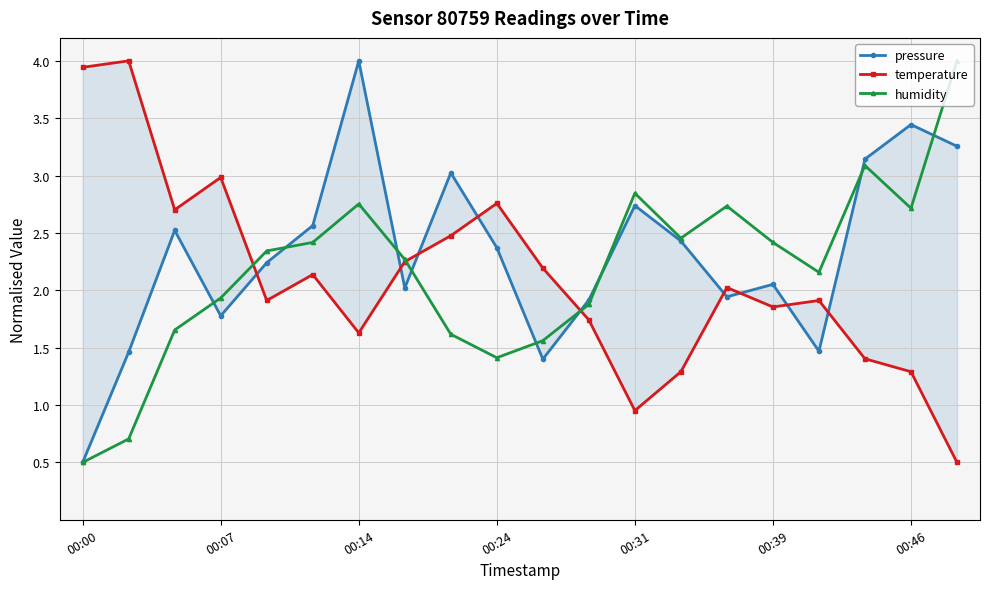

True or false: humidity has more than 0 interior local peaks.

True